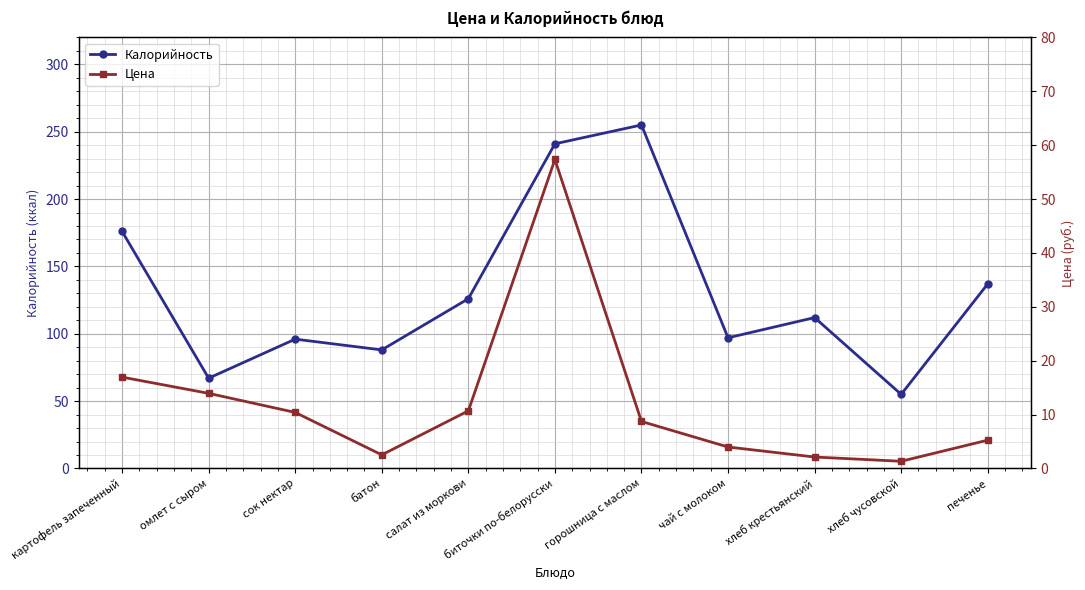

Which has a higher value, горошница с маслом or батон?

горошница с маслом